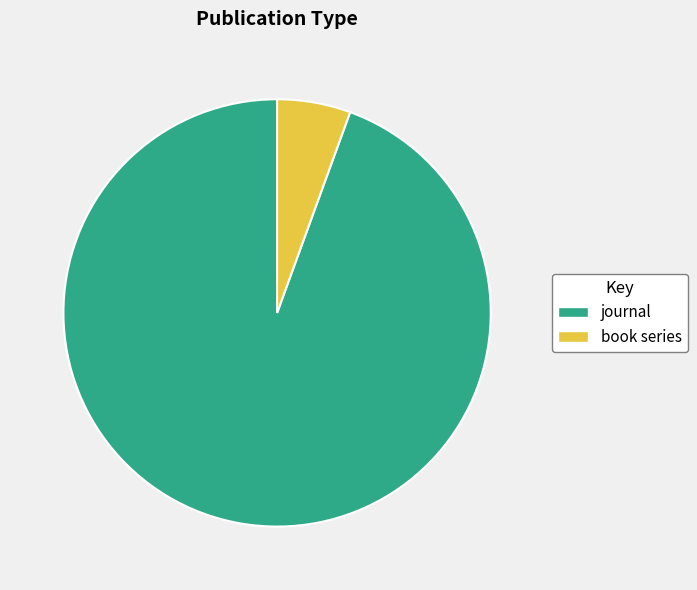

What is the largest slice in the pie chart?

journal